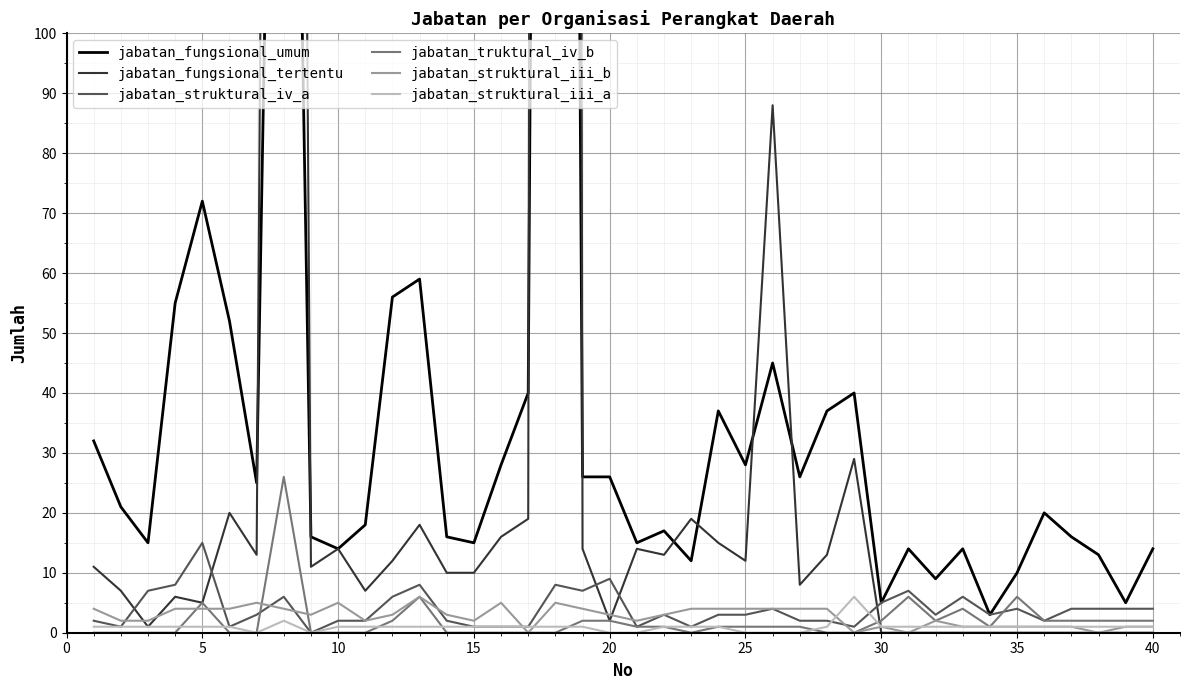

What is the value of the jabatan_struktural_iii_a point at the 12th from the left?

1